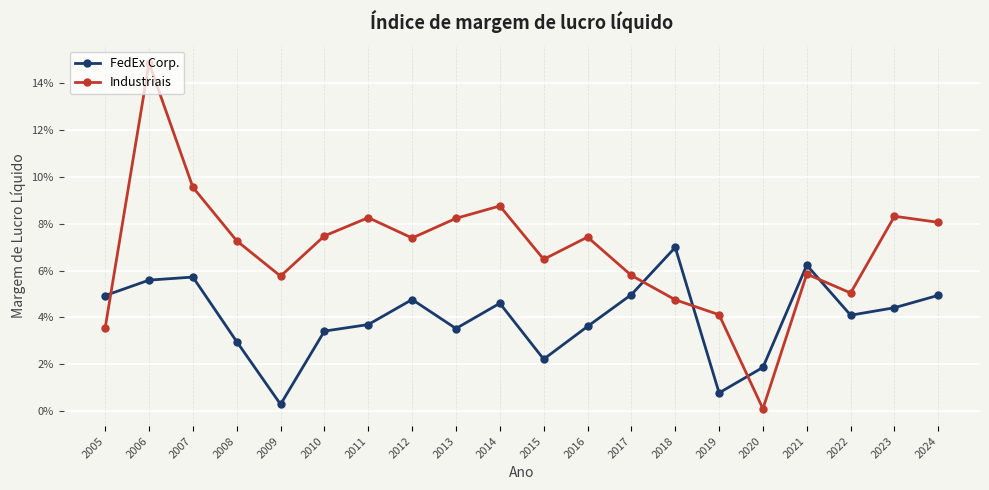

True or false: FedEx Corp. has more than 1 points higher than both neighbors.

True